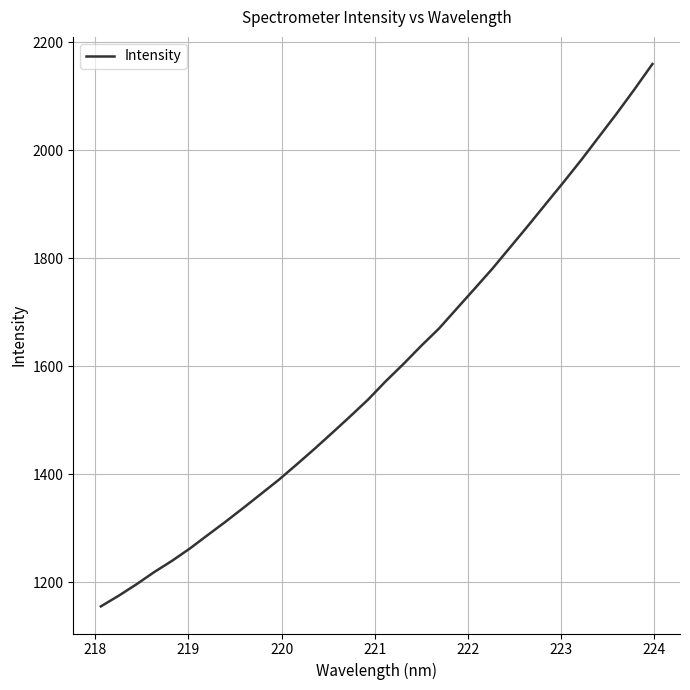

What is the greatest value displayed?

2159.9